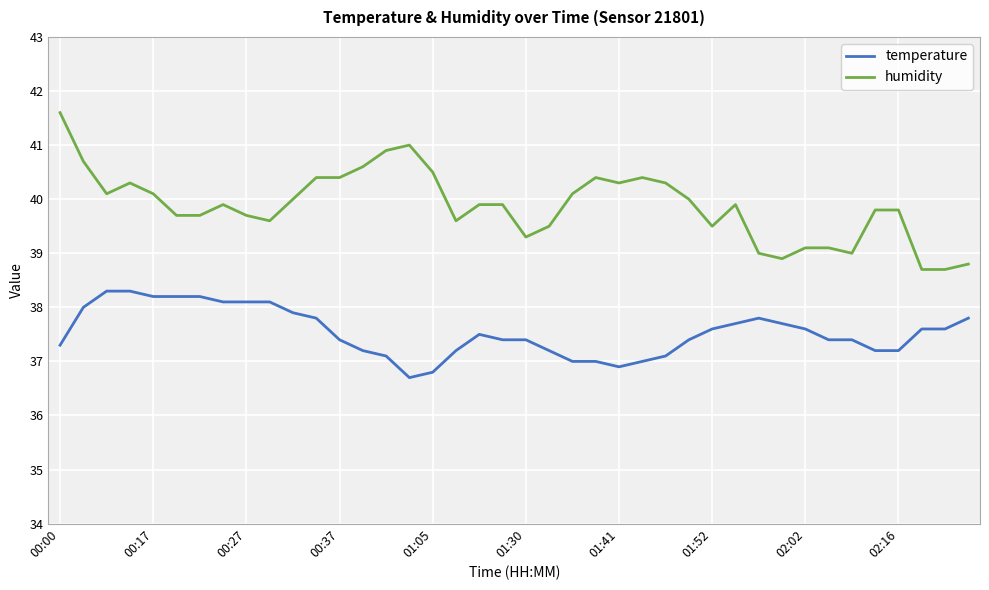

What is the difference between the maximum and minimum values in the temperature series?

1.6